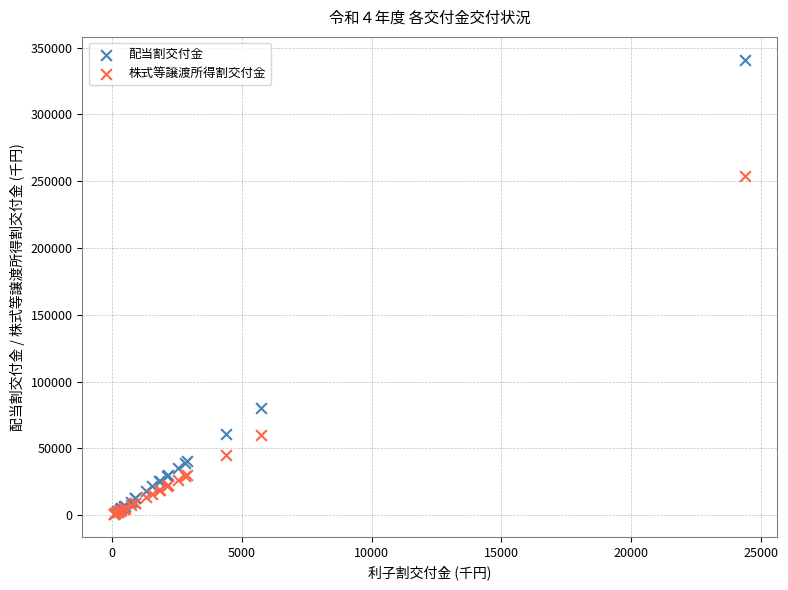

Across all series, what Y value is closest to 170849?

253896